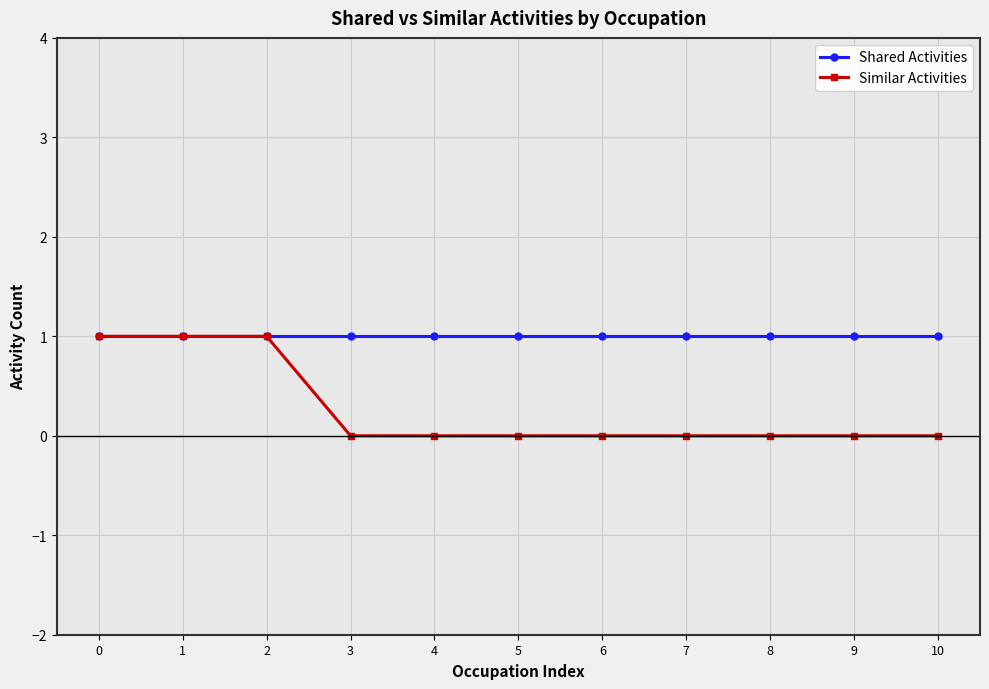

The value of Shared Activities at 8 is 1. True or false?

True